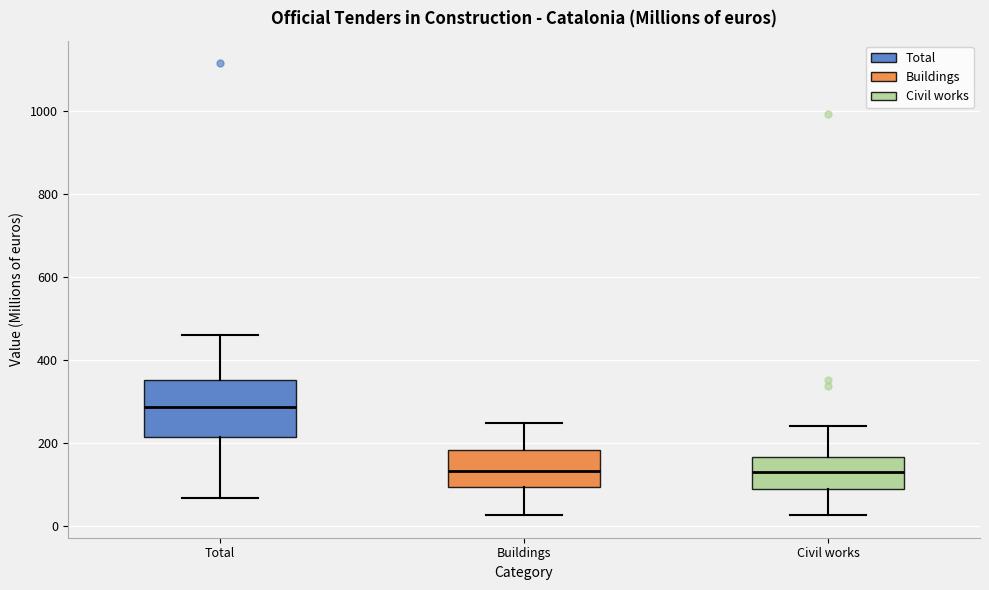

Which box is the tallest, from its lower edge to its upper edge?

Total